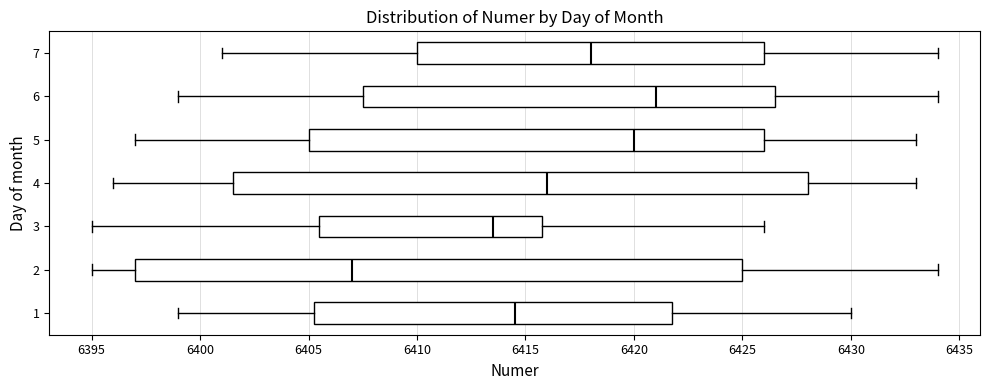

Reading bottom to top, transcribe this box plot: for each box, give where its median line is, the range the box spans, and where its two whiskers end, as read against the x-axis. The values are not printed on the chart, so give them approximately, as read against the axis.

1: median 6414.5, box 6405.5 to 6422.0, whiskers 6399.0 to 6430.0
2: median 6407.0, box 6397.0 to 6425.0, whiskers 6395.0 to 6434.0
3: median 6413.5, box 6405.5 to 6416.0, whiskers 6395.0 to 6426.0
4: median 6416.0, box 6401.5 to 6428.0, whiskers 6396.0 to 6433.0
5: median 6420.0, box 6405.0 to 6426.0, whiskers 6397.0 to 6433.0
6: median 6421.0, box 6407.5 to 6426.5, whiskers 6399.0 to 6434.0
7: median 6418.0, box 6410.0 to 6426.0, whiskers 6401.0 to 6434.0